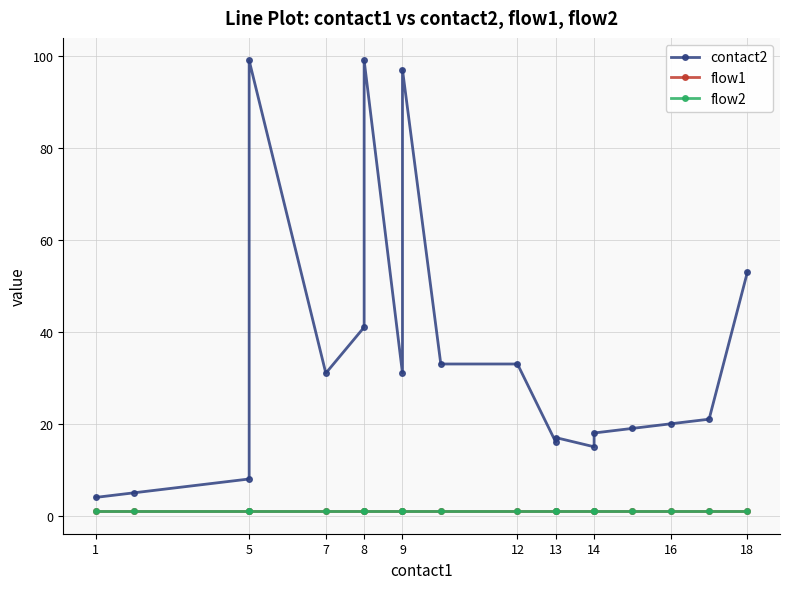

At which label does flow2 reach its minimum?

1